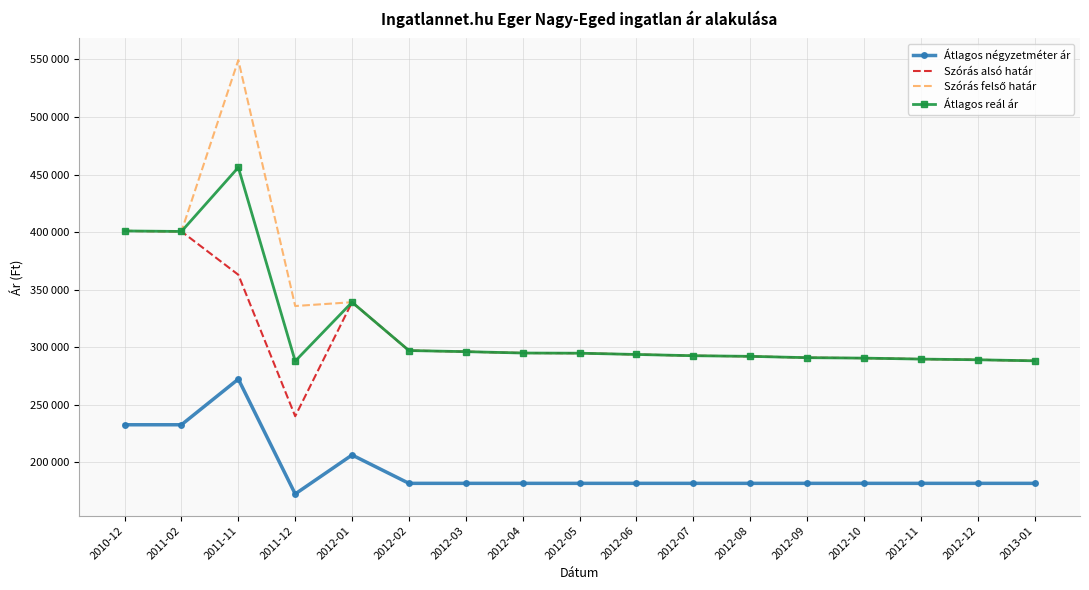

Is the value of Szórás felső határ at 2012-03 greater than the value of Átlagos négyzetméter ár at 2011-02?

Yes